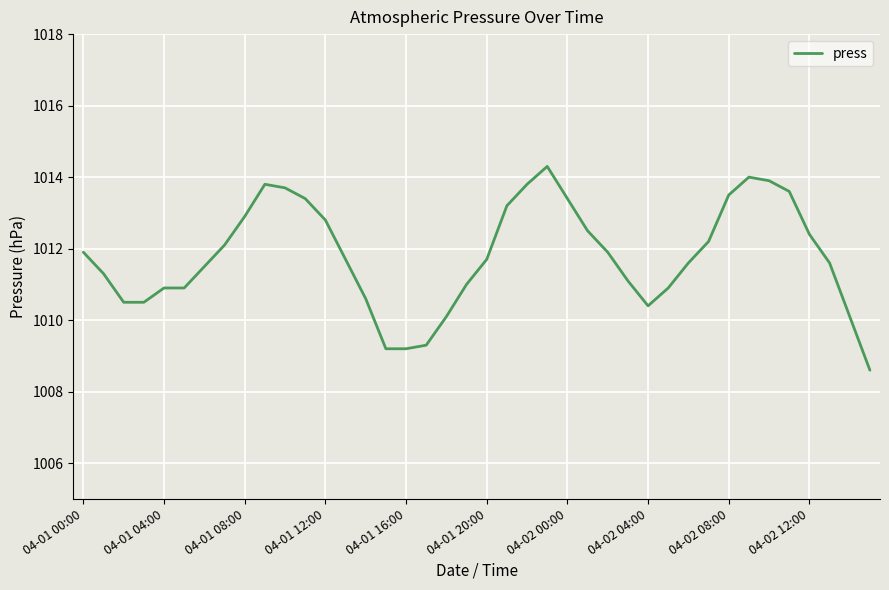

True or false: the data has more than 2 interior local peaks.

True